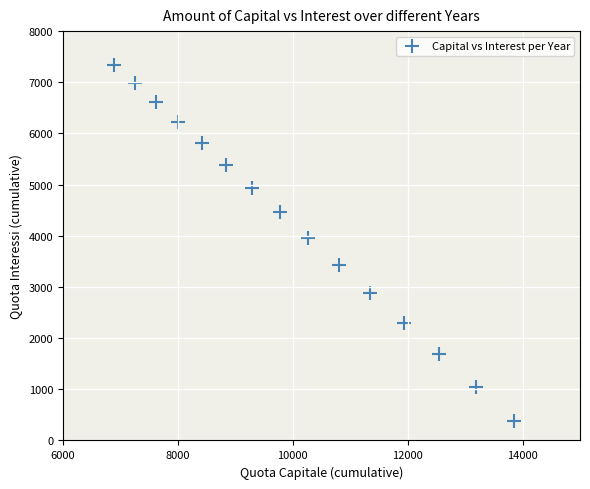

What is the range of Y values (max minus min)?

6965.4